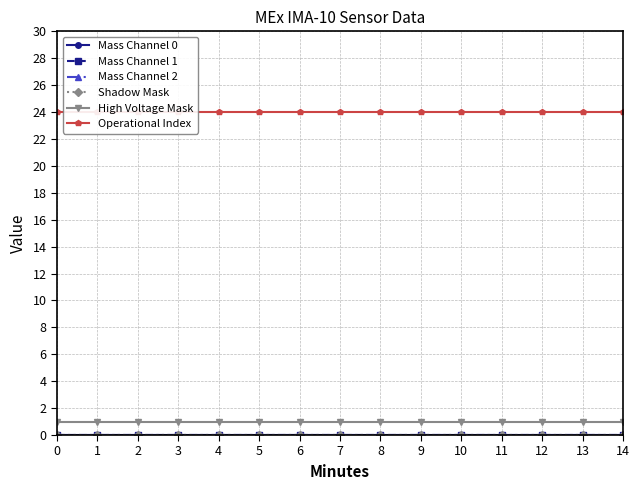

List the labels in order of Shadow Mask value, largest first.

0, 1, 2, 3, 4, 5, 6, 7, 8, 9, 10, 11, 12, 13, 14